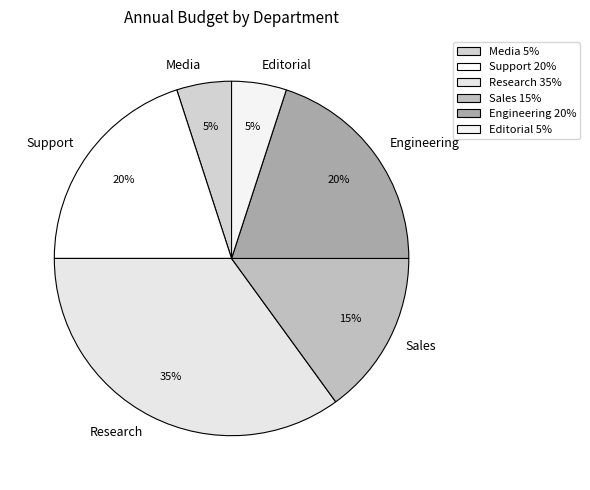

How many segments does this pie chart have?

6